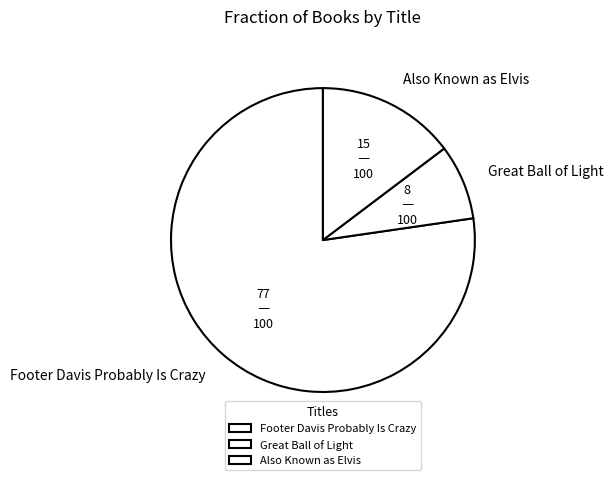

Which slice is the smallest?

Great Ball of Light